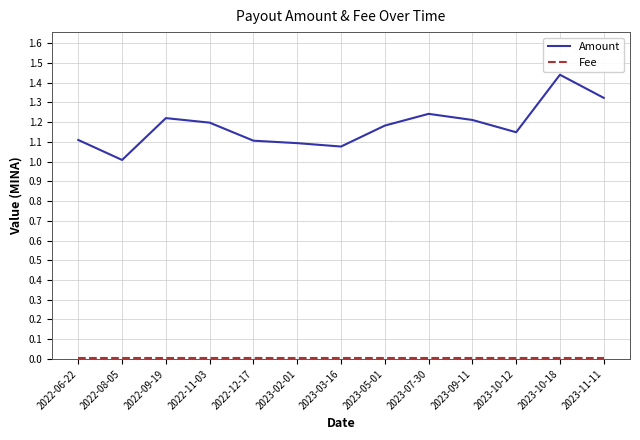

At which category is the sum across all series the highest?

2023-10-18